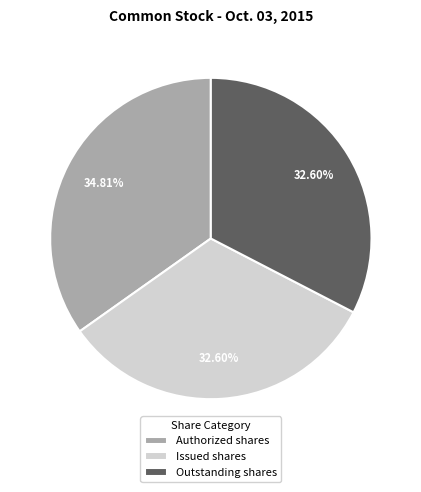

Do Authorized shares and Issued shares together represent more than half of the pie?

Yes